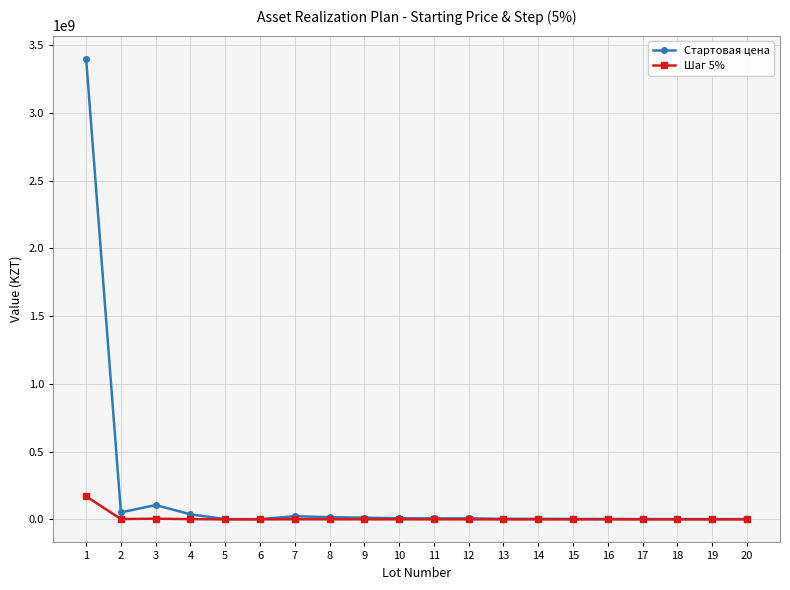

Rank the series by their average value, from highest to lowest.

Стартовая цена, Шаг 5%